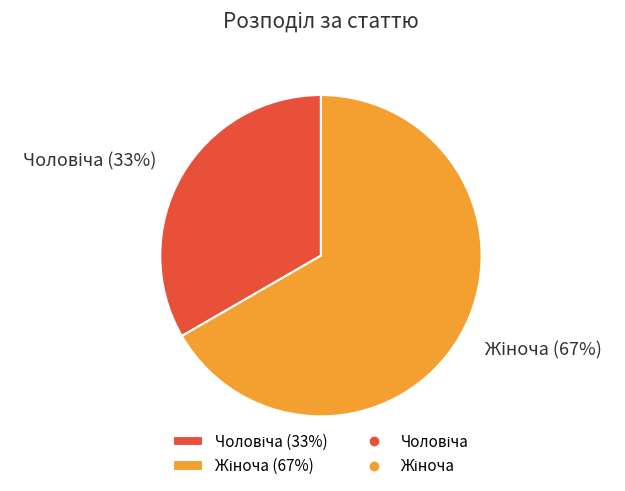

To the nearest percent, what is the average slice percentage?

50%